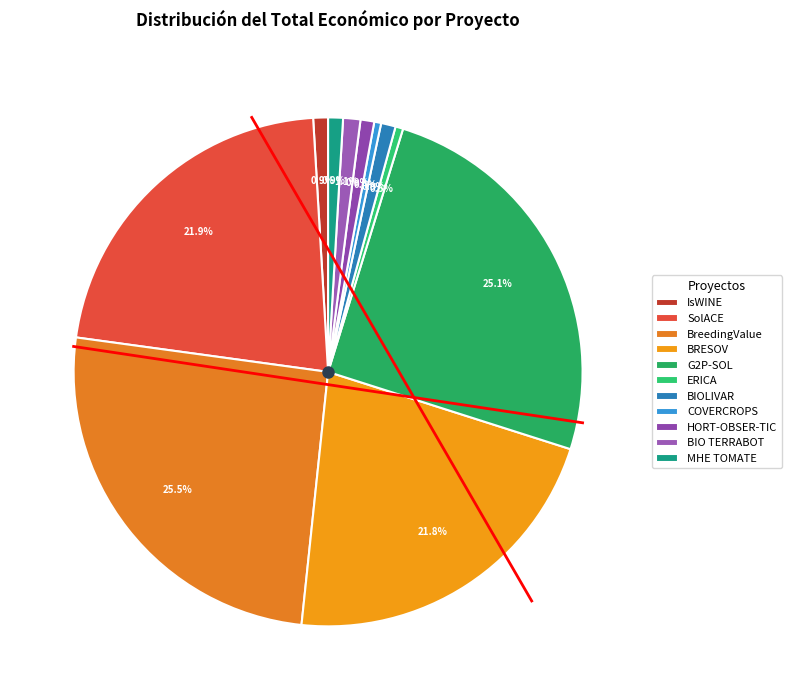

To the nearest percent, what portion does BIO TERRABOT represent?

1%